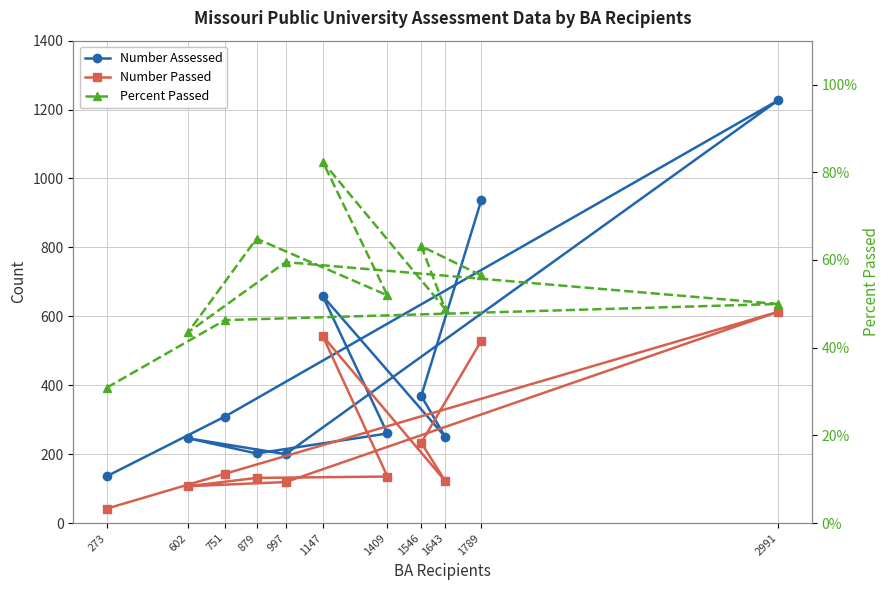

Reading left to right, extract all data points from this chart.

Number Assessed: 136.0	309.0	1227.0	200.0	246.0	202.0	260.0	659.0	250.0	369.0	937.0
Number Passed: 42.0	143.0	613.0	119.0	107.0	131.0	135.0	543.0	122.0	233.0	529.0
Percent Passed: 0.3	0.5	0.5	0.6	0.4	0.6	0.5	0.8	0.5	0.6	0.6